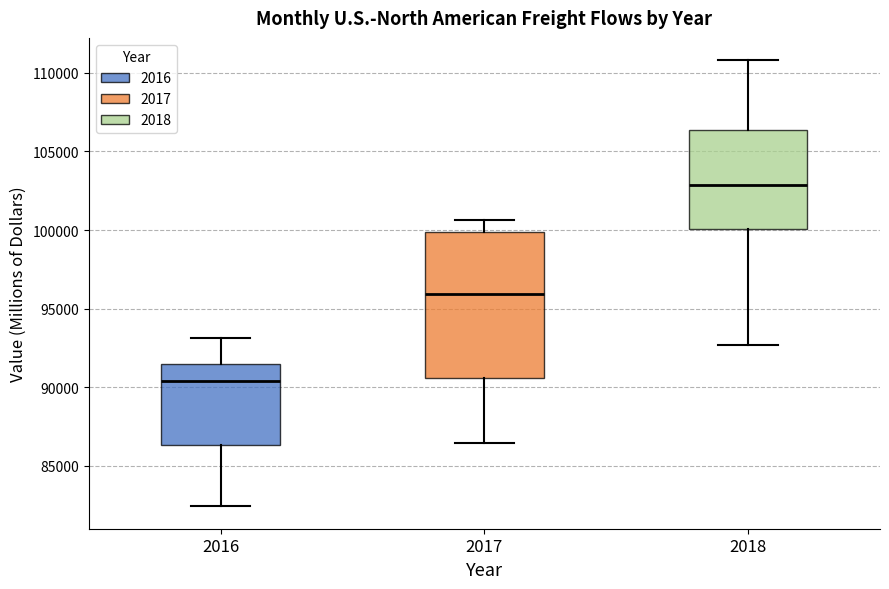

Which box has the lowest median line?

2016